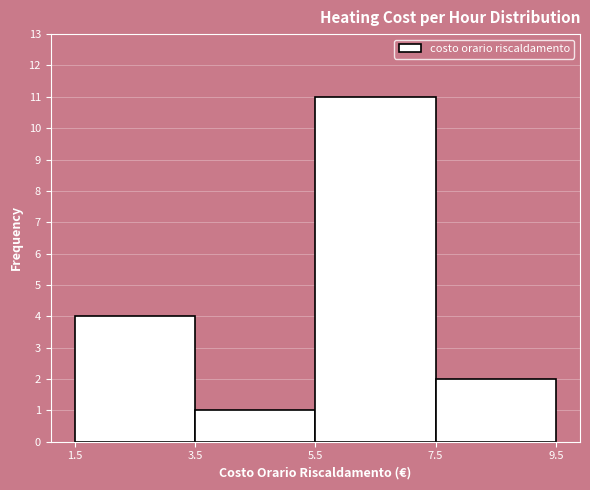

Which range on the x-axis has the tallest bar?

5.5 to 7.5